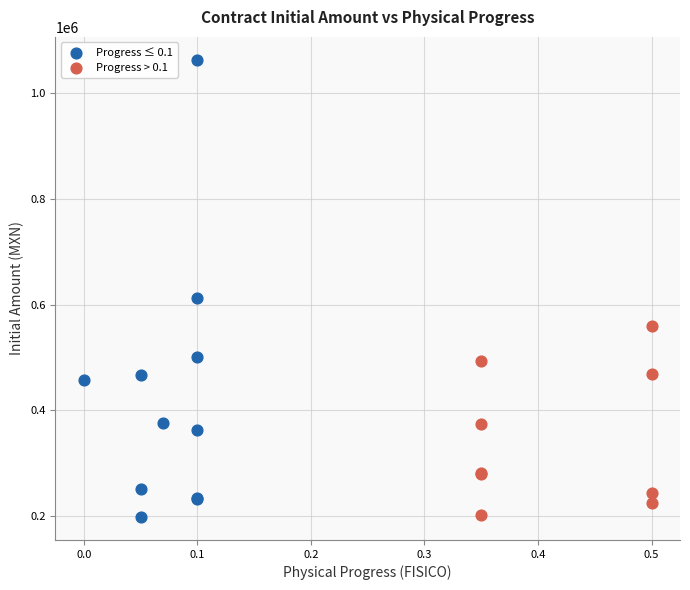

Which series has the largest Y range (max minus min)?

Progress ≤ 0.1